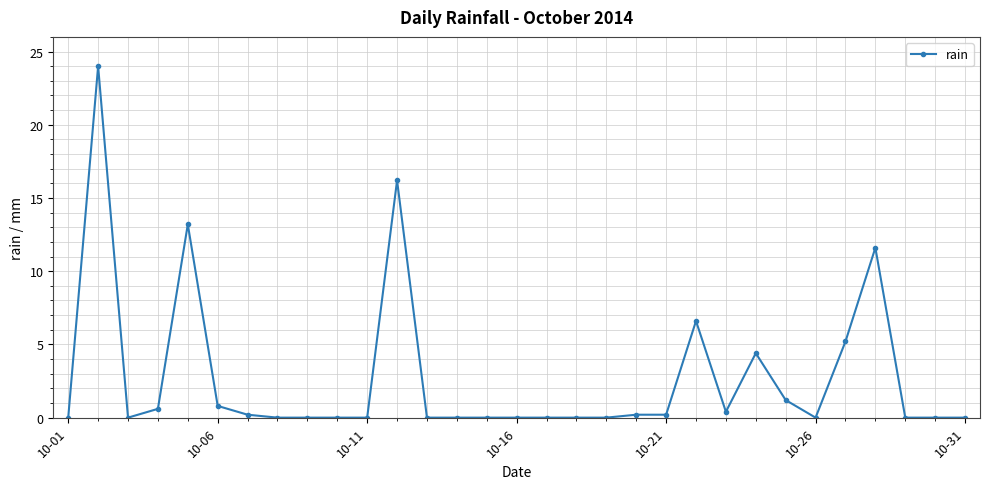

Does the chart have visible grid lines?

Yes